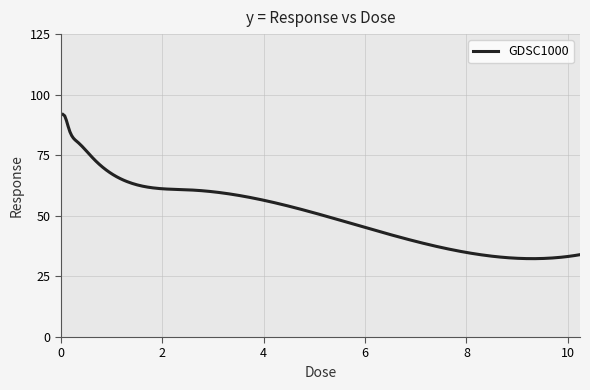

What is the difference between the maximum and minimum values?

59.5